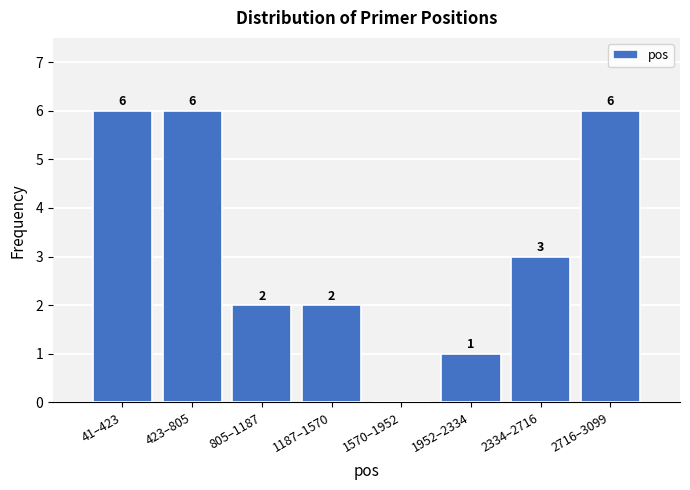

Reading left to right, what are all the values shown in this chart?

41–423=6	423–805=6	805–1187=2	1187–1570=2	1570–1952=0	1952–2334=1	2334–2716=3	2716–3099=6